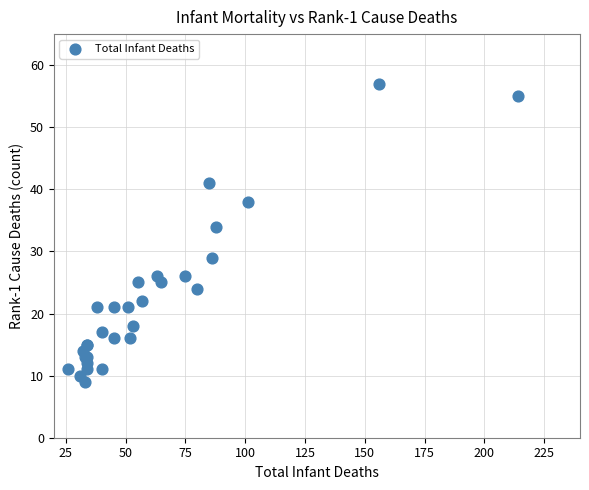

What Y value in the scatter plot is closest to 33?

34